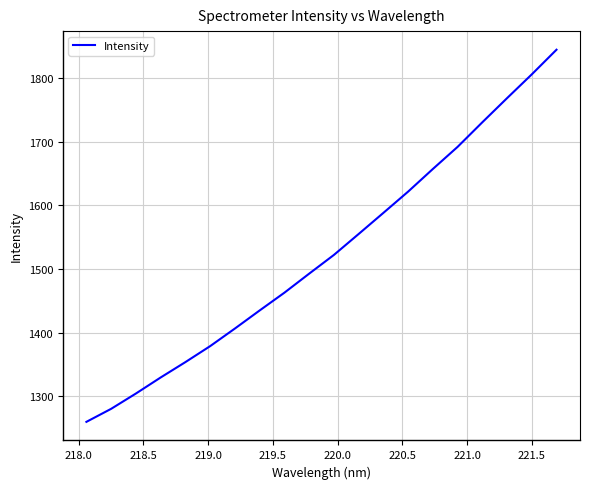

What is the difference between the maximum and minimum values?

584.4